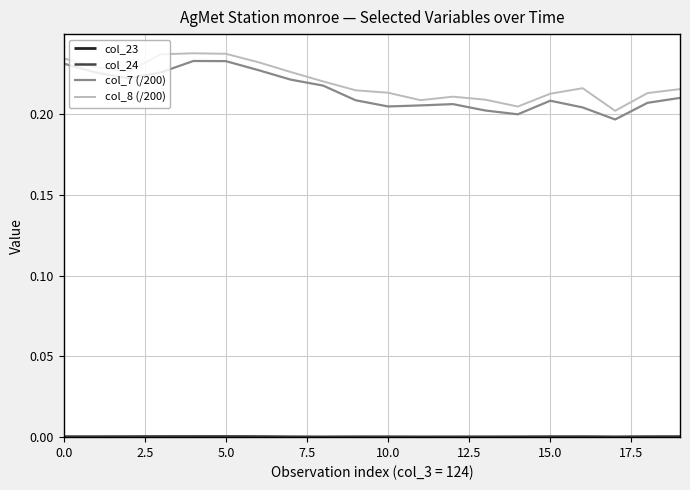

What is the label of the 1st point from the right?

19